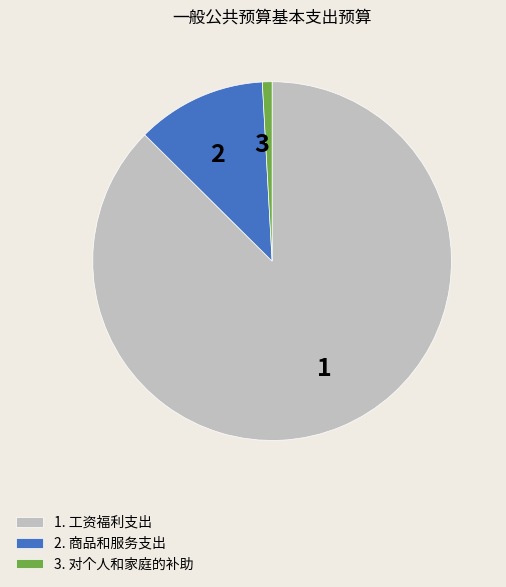

Is the sum of 1 and 3 greater than half?

Yes